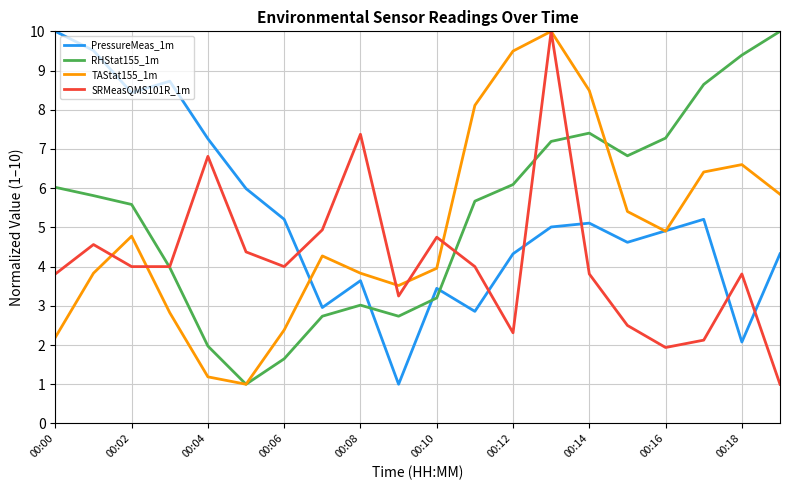

Which series ends up on top after the final intersection of SRMeasQMS101R_1m and PressureMeas_1m?

PressureMeas_1m